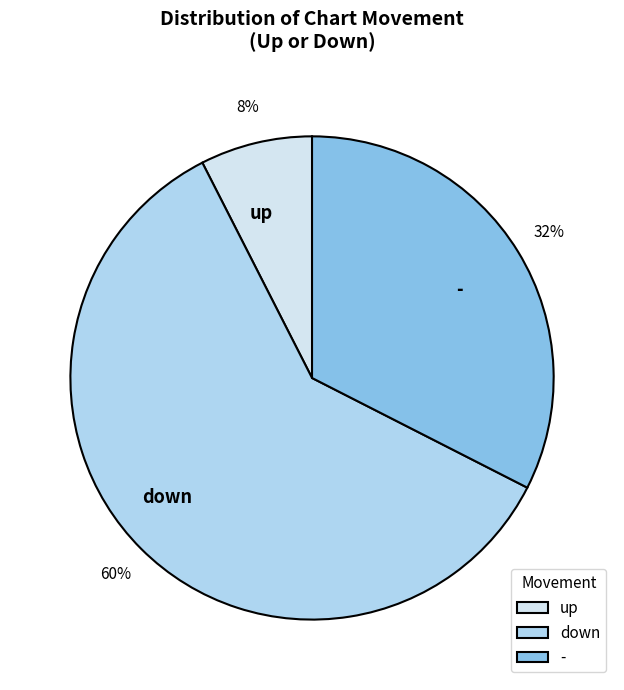

Which category accounts for the majority?

down